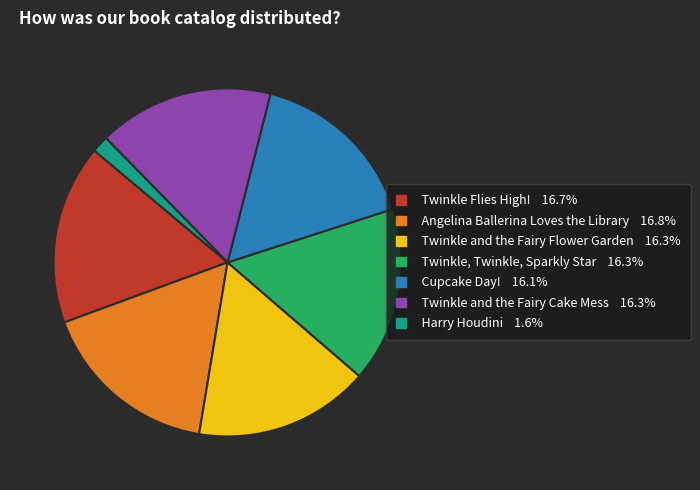

Is the sum of Twinkle Flies High! and Cupcake Day! greater than half?

No